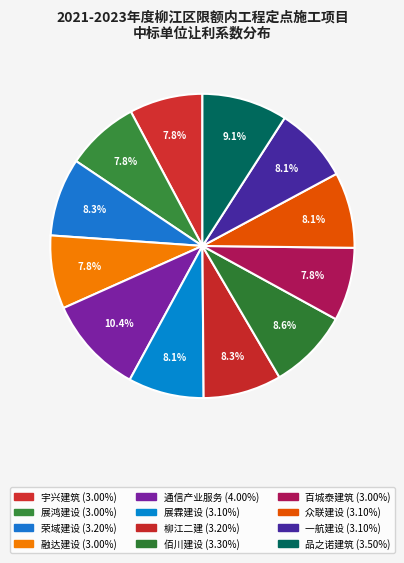

How many segments does this pie chart have?

12